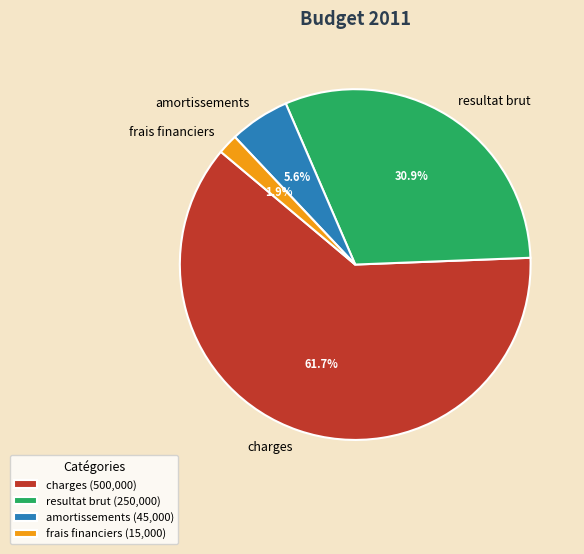

Rank the categories by value from lowest to highest.

frais financiers, amortissements, resultat brut, charges